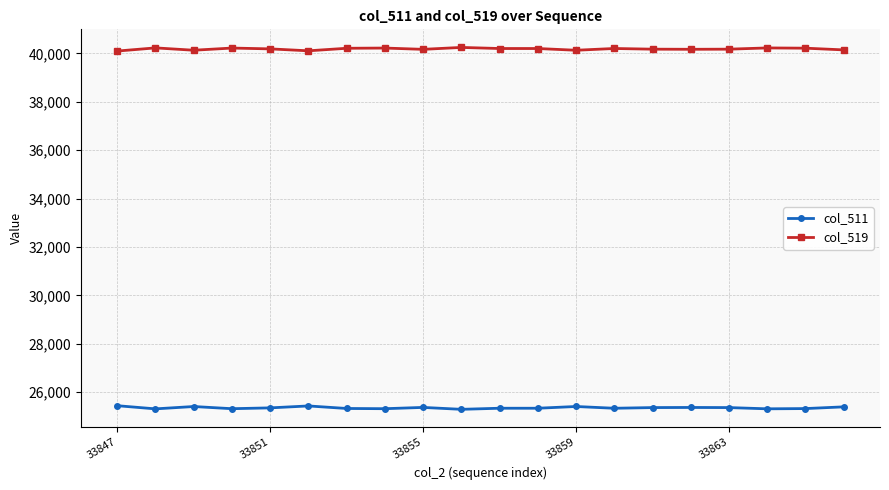

Which series has the largest total across all categories?

col_519